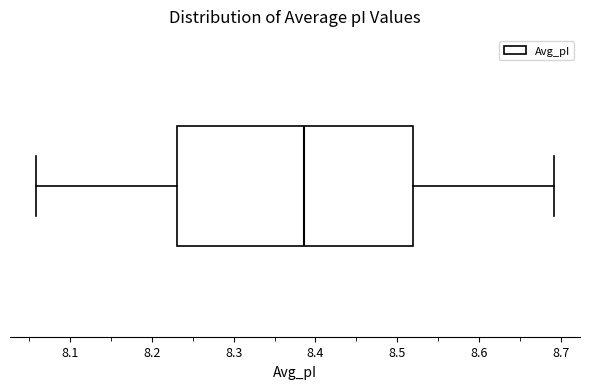

Transcribe this box plot: give where the median line is, the range the box spans, and where the two whiskers end, as read against the x-axis. The values are not printed on the chart, so give them approximately, as read against the axis.

median 8.39, box 8.23 to 8.52, whiskers 8.06 to 8.69